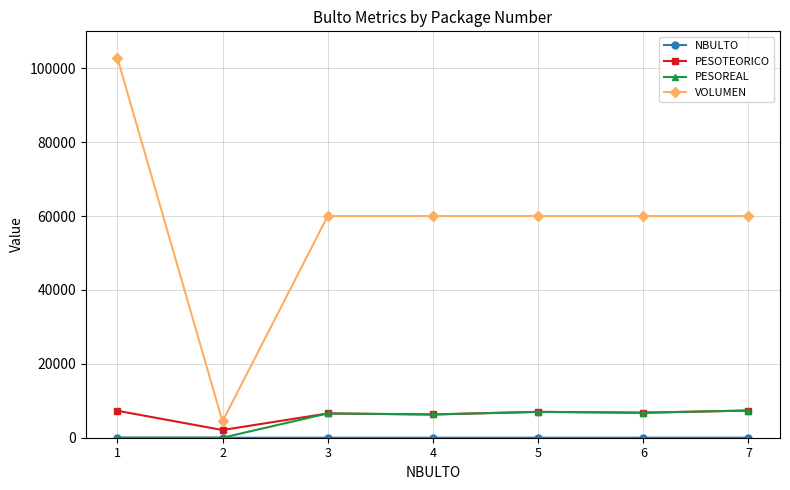

Which series changed the most between 1 and 3?

VOLUMEN